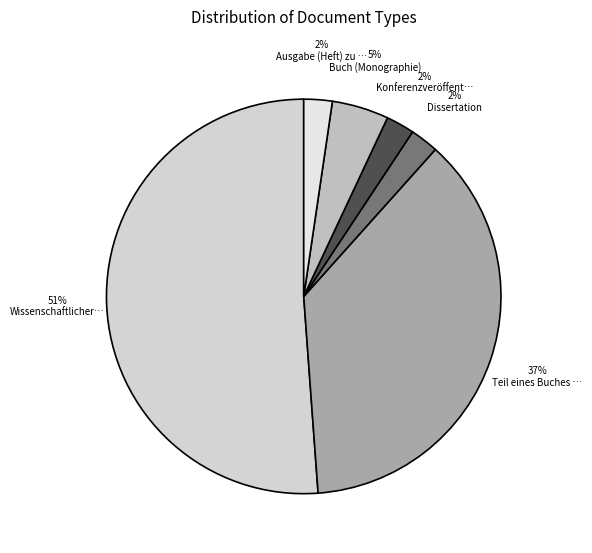

Does any single category account for the majority?

Yes